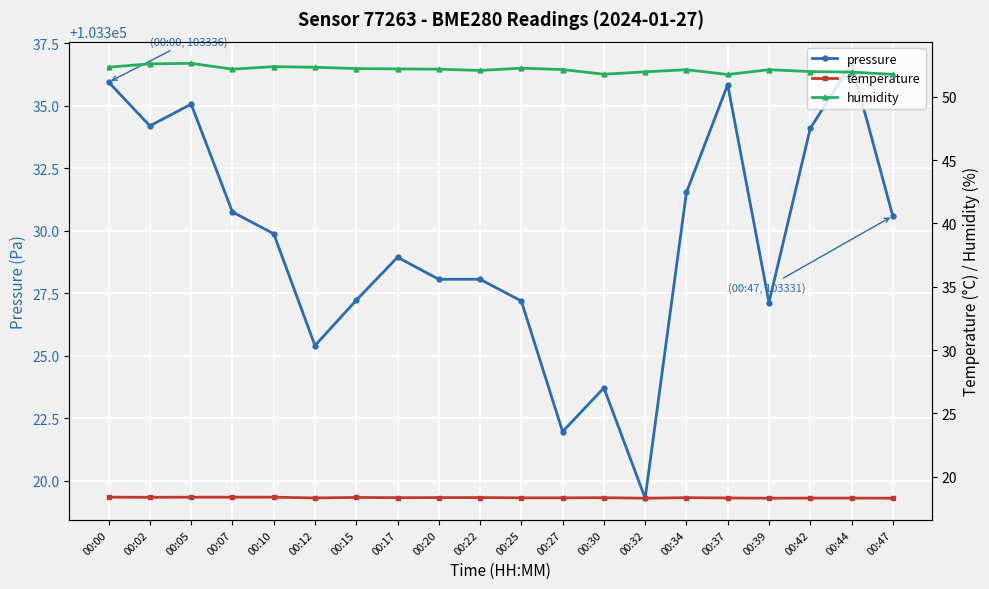

At which label does temperature reach its minimum?

00:32